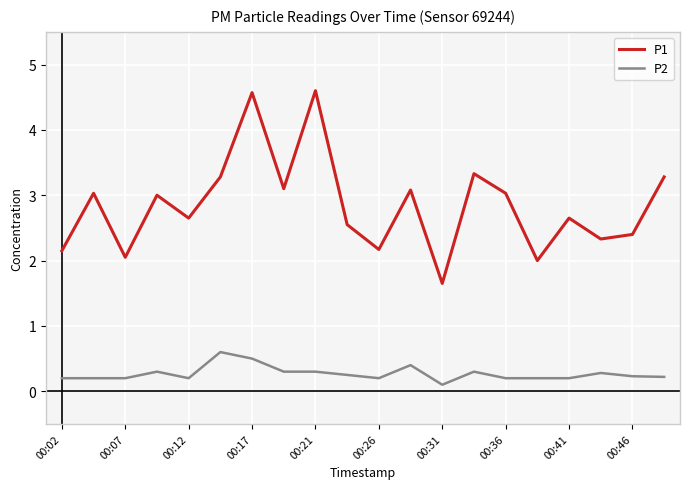

How many lines are shown in the chart?

2